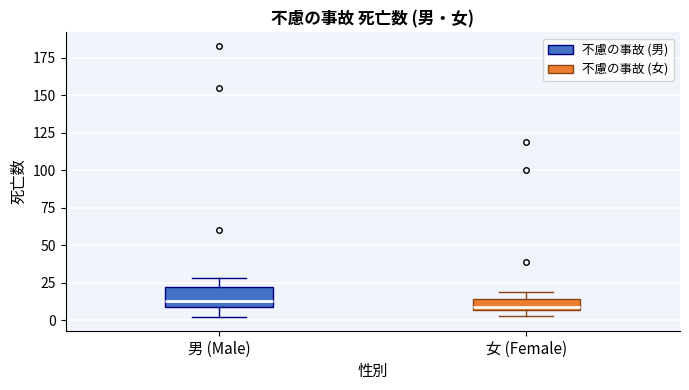

Where is the upper edge of the box for 男 (Male) on the y-axis? The values are not printed on the chart, so give them approximately, as read against the axis.

20